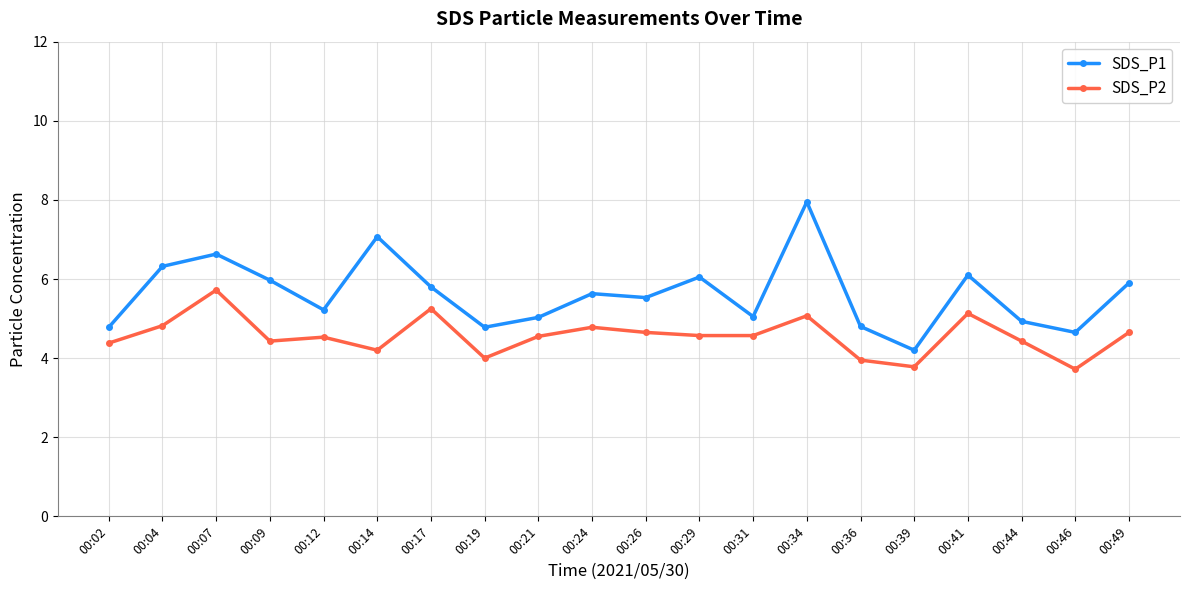

Which series has the largest range (max minus min)?

SDS_P1